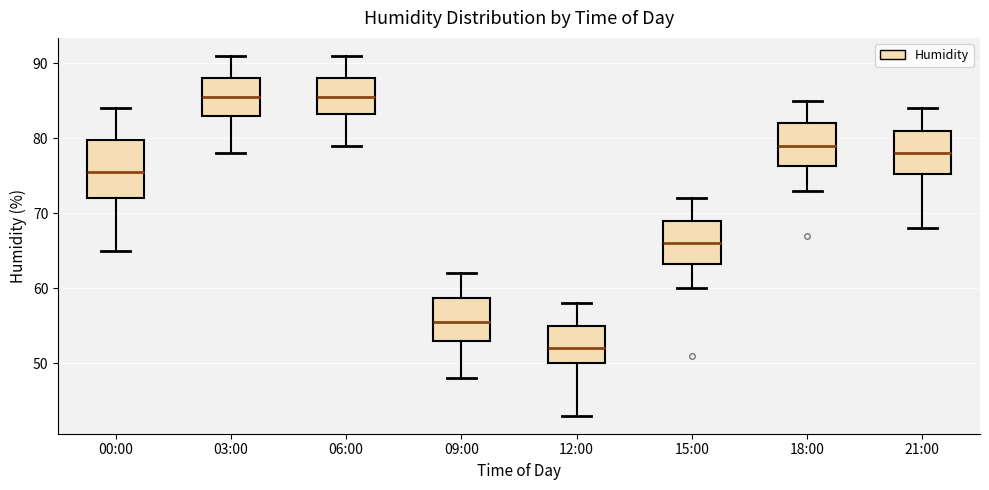

Reading left to right, read every box against the y-axis: the position of its median line, the range the box covers, and the ends of its whiskers. The values are not printed on the chart, so give them approximately, as read against the axis.

00:00: median 76, box 72 to 80, whiskers 65 to 84
03:00: median 86, box 83 to 88, whiskers 78 to 91
06:00: median 86, box 83 to 88, whiskers 79 to 91
09:00: median 56, box 53 to 59, whiskers 48 to 62
12:00: median 52, box 50 to 55, whiskers 43 to 58
15:00: median 66, box 63 to 69, whiskers 60 to 72
18:00: median 79, box 76 to 82, whiskers 73 to 85
21:00: median 78, box 75 to 81, whiskers 68 to 84